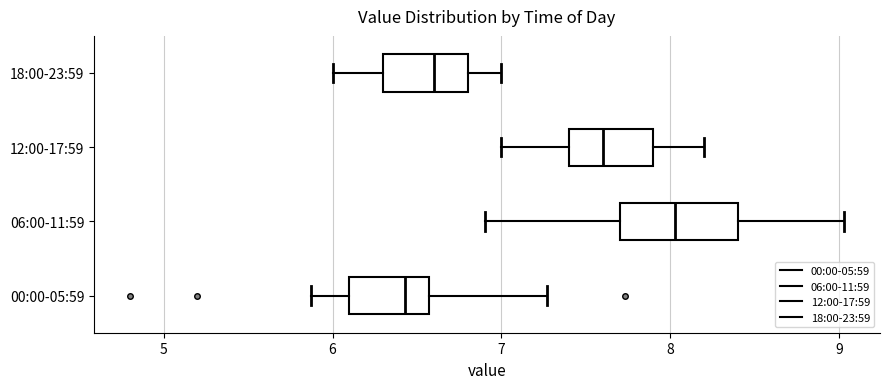

Reading bottom to top, transcribe this box plot: for each box, give where its median line is, the range the box spans, and where its two whiskers end, as read against the x-axis. The values are not printed on the chart, so give them approximately, as read against the axis.

00:00-05:59: median 6.4, box 6.1 to 6.6, whiskers 5.9 to 7.3
06:00-11:59: median 8.0, box 7.7 to 8.4, whiskers 6.9 to 9.0
12:00-17:59: median 7.6, box 7.4 to 7.9, whiskers 7.0 to 8.2
18:00-23:59: median 6.6, box 6.3 to 6.8, whiskers 6.0 to 7.0